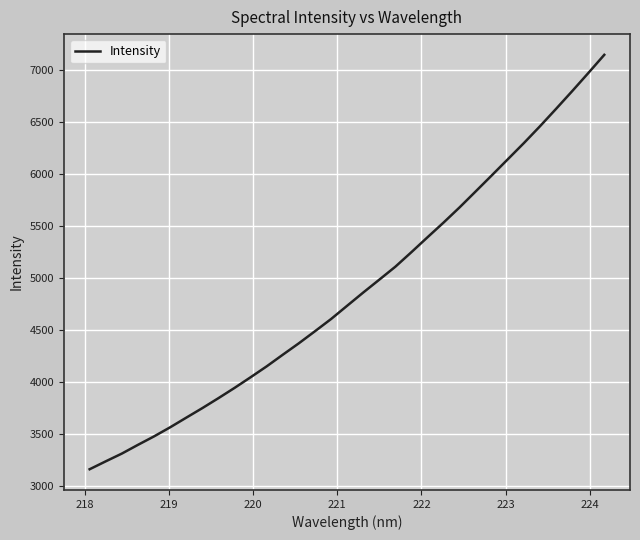

What is the smallest value displayed?

3158.0